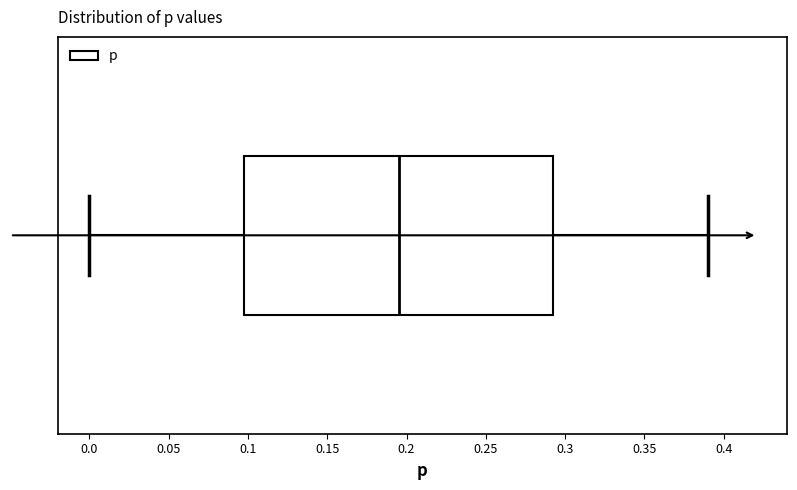

Where is the left edge of the box on the x-axis? The values are not printed on the chart, so give them approximately, as read against the axis.

0.100